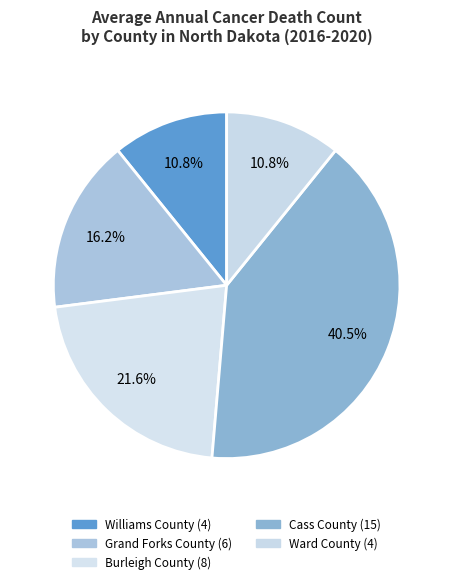

Is it true that Grand Forks County is 8% of the pie?

False